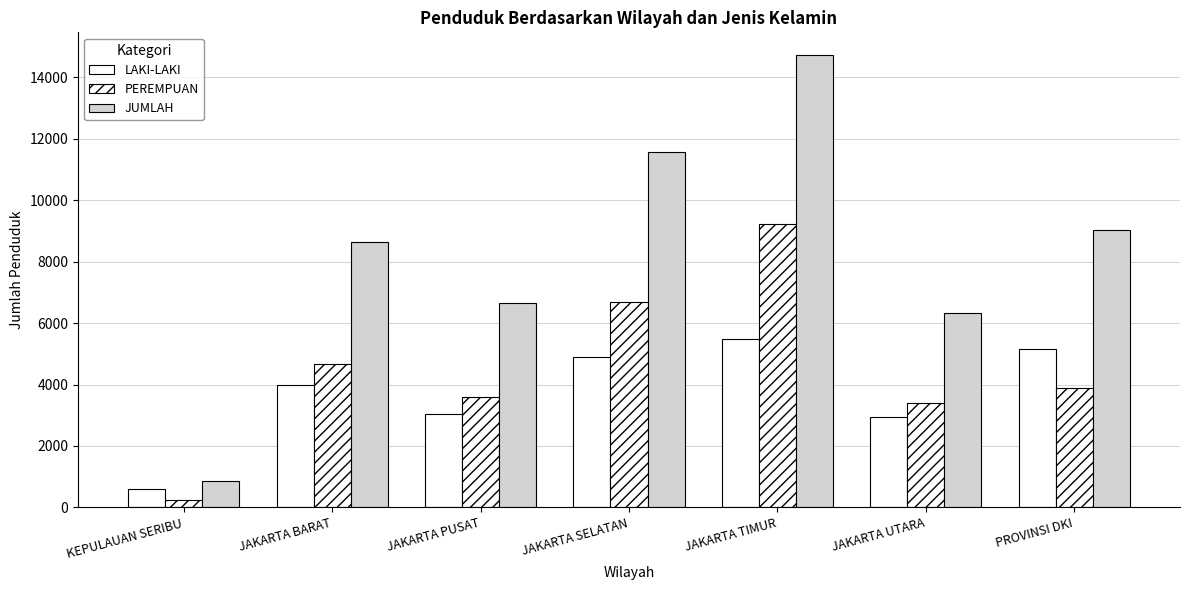

How many data points in JUMLAH are less than 8657?

3